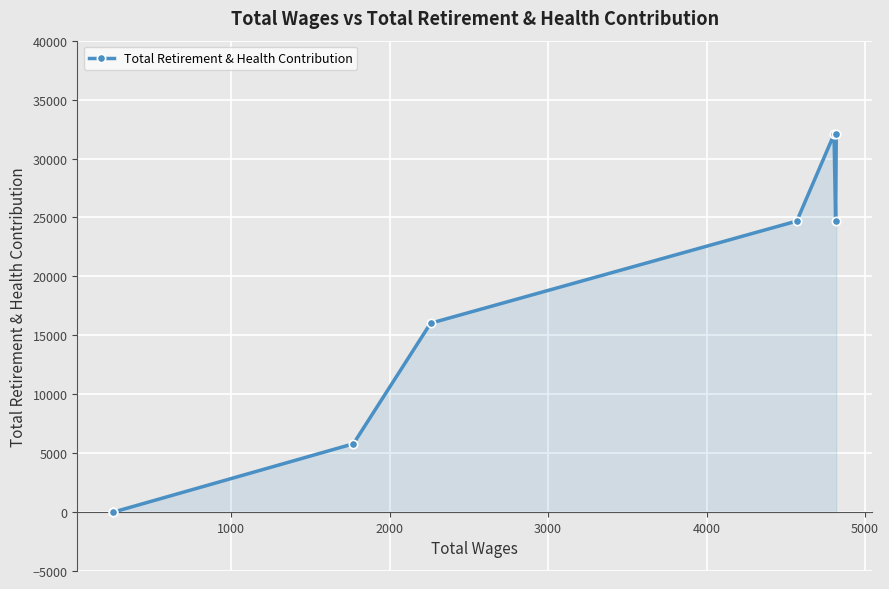

What is the average value?

16914